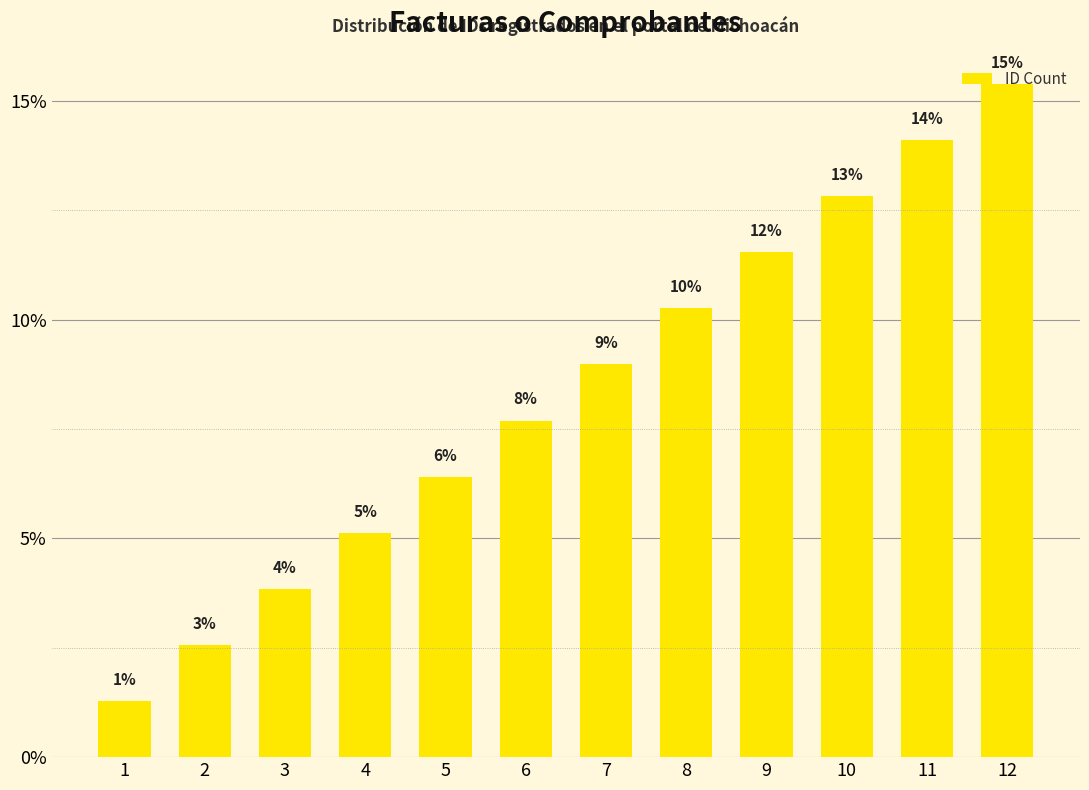

What is the difference between the values at 9 and 7?

2.6